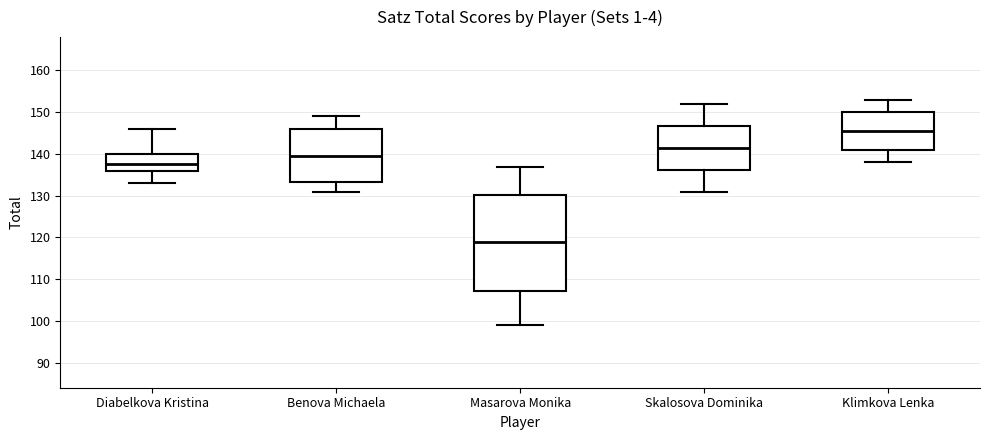

Which box's median line is the lowest?

Masarova Monika